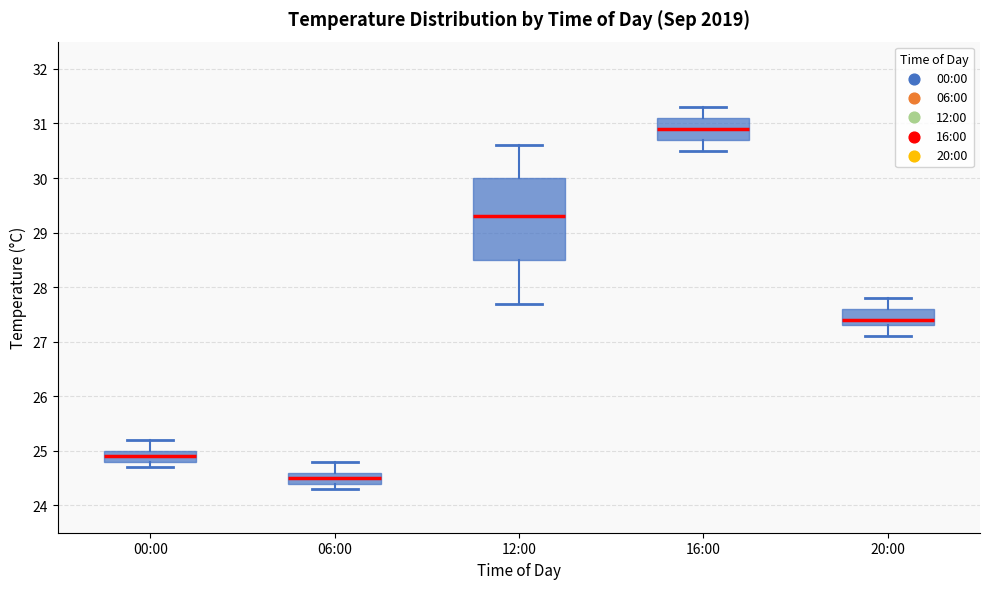

Reading left to right, read every box against the y-axis: the position of its median line, the range the box covers, and the ends of its whiskers. The values are not printed on the chart, so give them approximately, as read against the axis.

00:00: median 24.9, box 24.8 to 25.0, whiskers 24.7 to 25.2
06:00: median 24.5, box 24.4 to 24.6, whiskers 24.3 to 24.8
12:00: median 29.3, box 28.5 to 30.0, whiskers 27.7 to 30.6
16:00: median 30.9, box 30.7 to 31.1, whiskers 30.5 to 31.3
20:00: median 27.4, box 27.3 to 27.6, whiskers 27.1 to 27.8